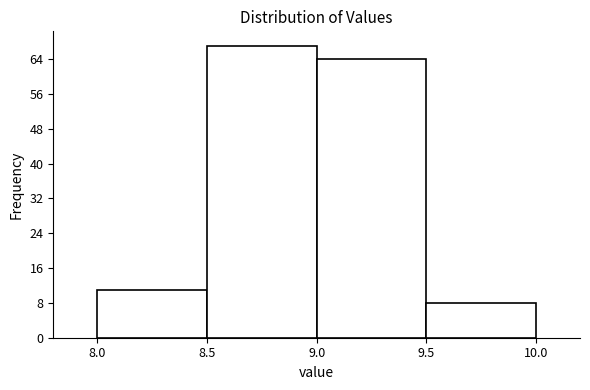

Reading left to right, list every bar in this chart as the range it spans on the x-axis followed by its height. The values are not printed on the chart, so give them approximately, as read against the axis.

8.0 to 8.5: 11
8.5 to 9.0: 67
9.0 to 9.5: 64
9.5 to 10.0: 8